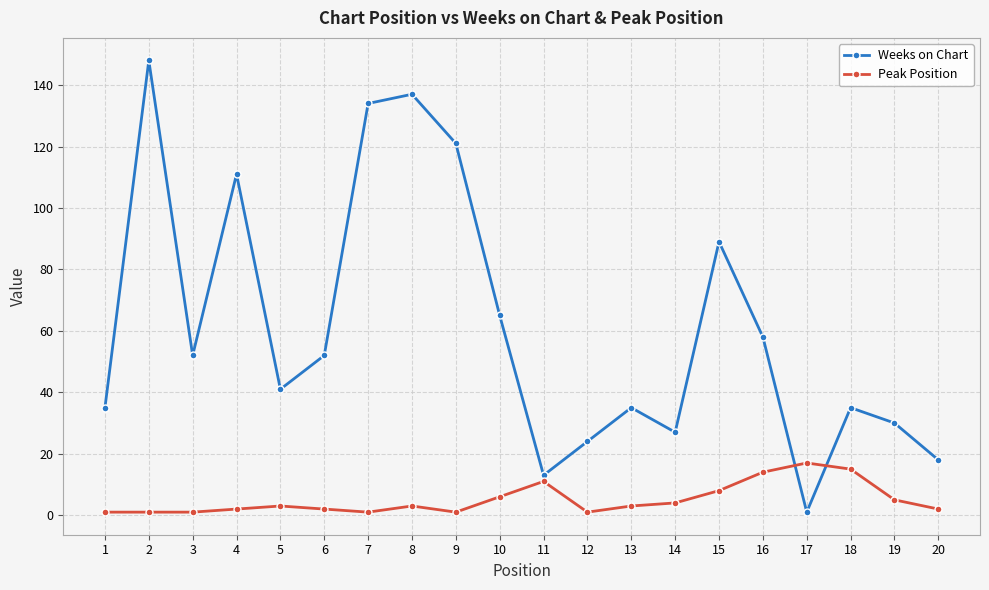

Between 1 and 18, which series saw the biggest shift?

Peak Position